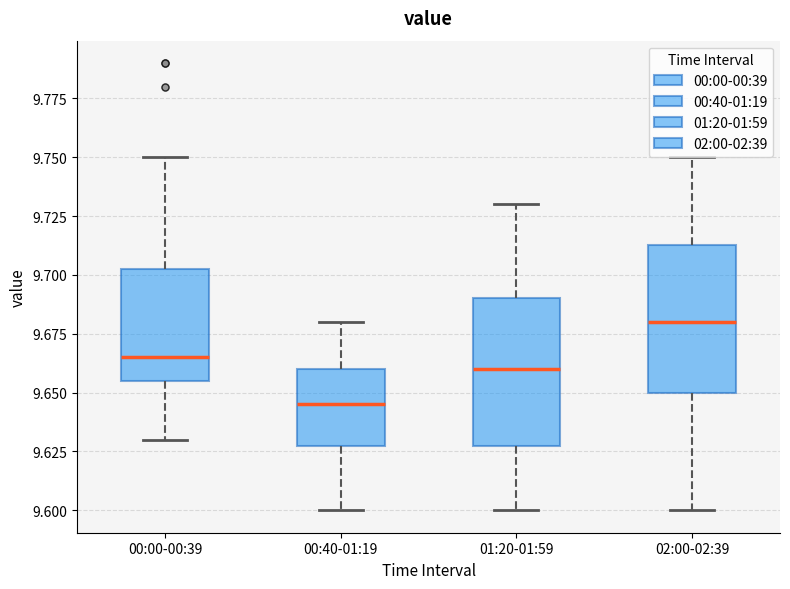

Reading left to right, read every box against the y-axis: the position of its median line, the range the box covers, and the ends of its whiskers. The values are not printed on the chart, so give them approximately, as read against the axis.

00:00-00:39: median 9.665, box 9.655 to 9.705, whiskers 9.630 to 9.750
00:40-01:19: median 9.645, box 9.630 to 9.660, whiskers 9.600 to 9.680
01:20-01:59: median 9.660, box 9.630 to 9.690, whiskers 9.600 to 9.730
02:00-02:39: median 9.680, box 9.650 to 9.715, whiskers 9.600 to 9.750